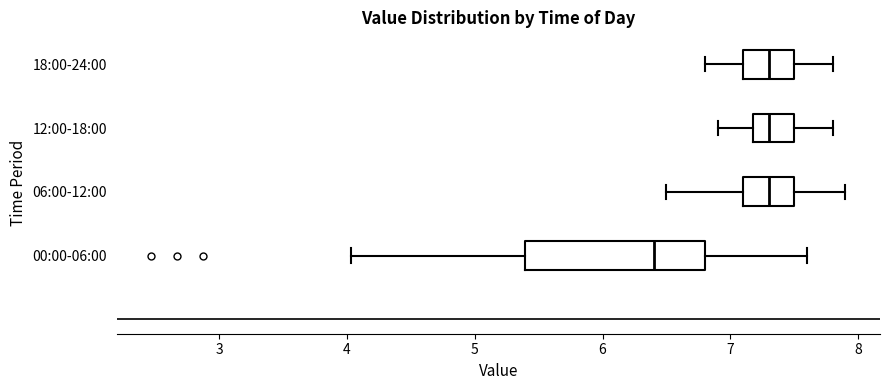

Where does the right whisker of the box for 00:00-06:00 end on the x-axis? The values are not printed on the chart, so give them approximately, as read against the axis.

7.6